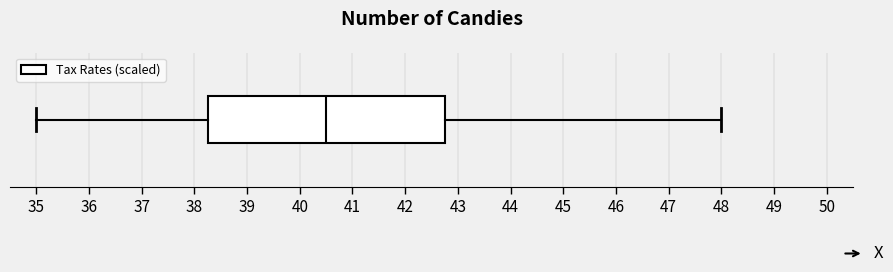

Where does the right whisker of the box end on the x-axis? The values are not printed on the chart, so give them approximately, as read against the axis.

48.0